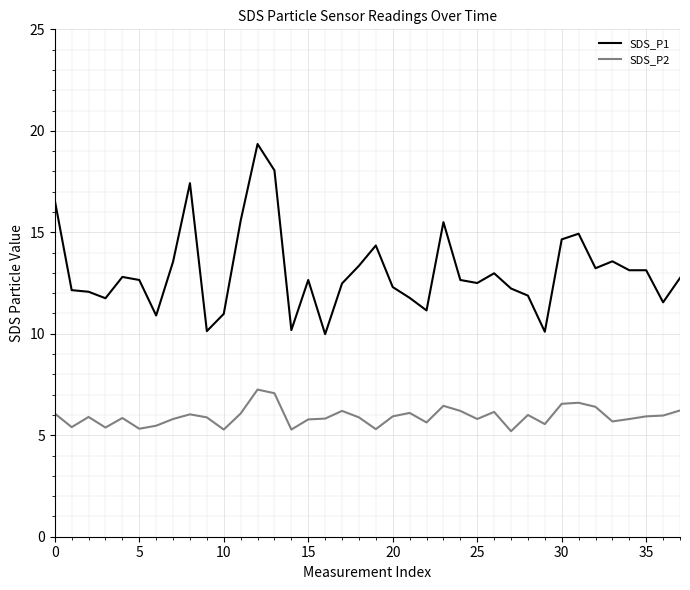

What are all the series names shown in the legend?

SDS_P1, SDS_P2